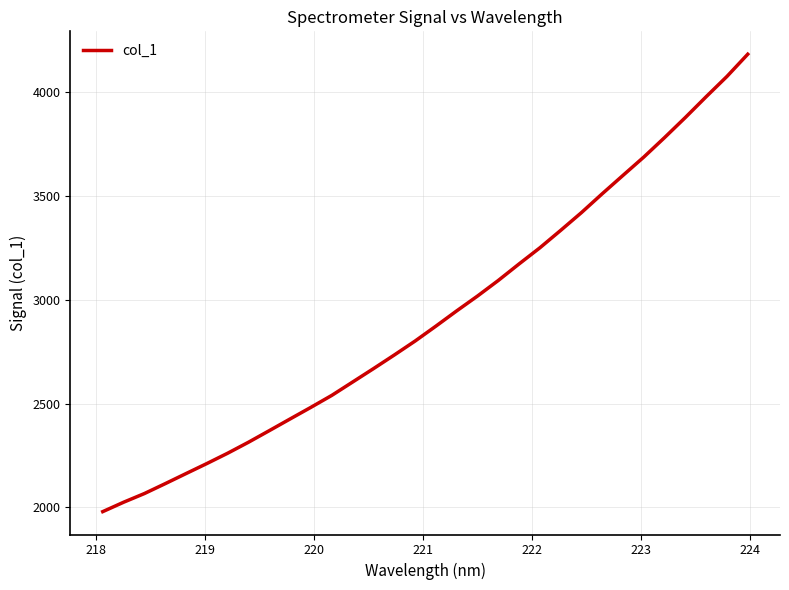

What is the greatest value displayed?

4183.0